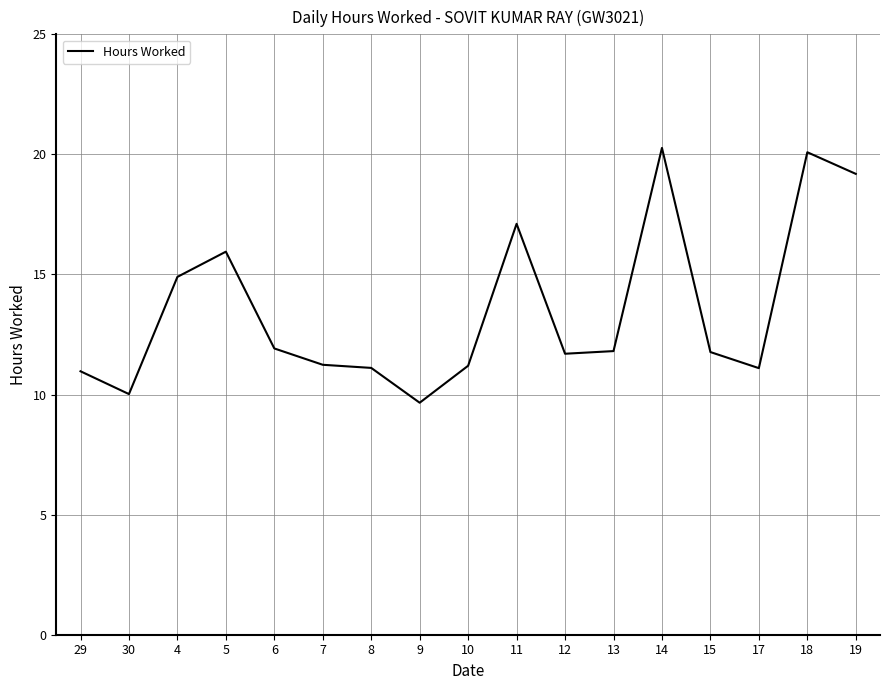

Approximately how many times larger is the value at 7 compared to 19?

0.6